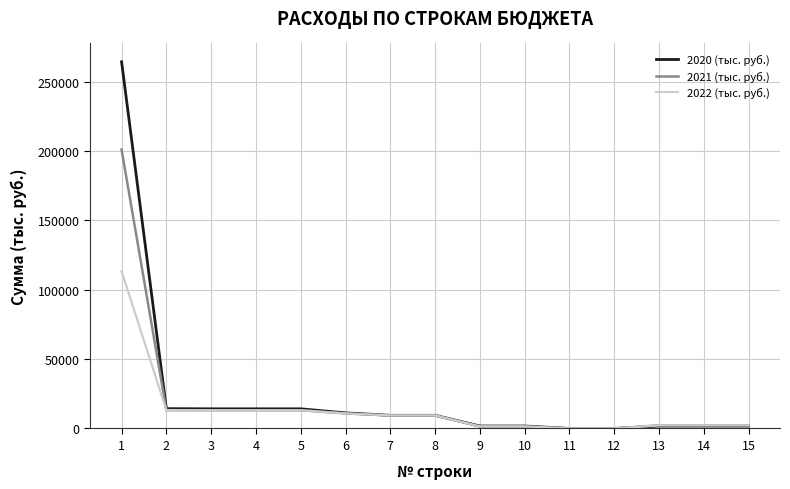

The value of 2022 (тыс. руб.) at 2 is 13213.8. True or false?

True